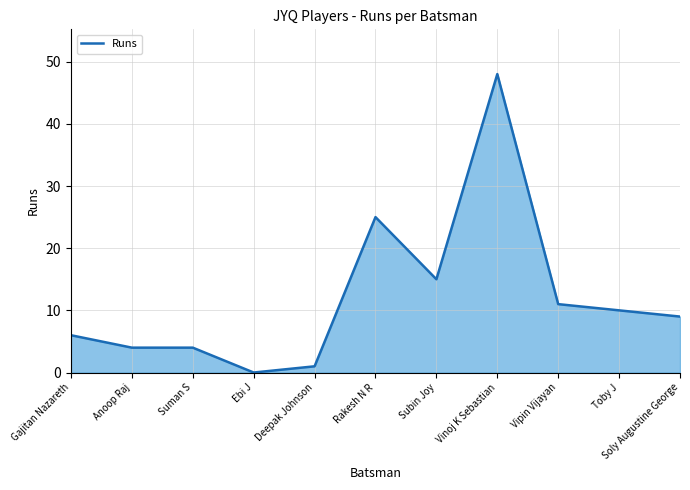

What position from the left is Soly Augustine George?

11